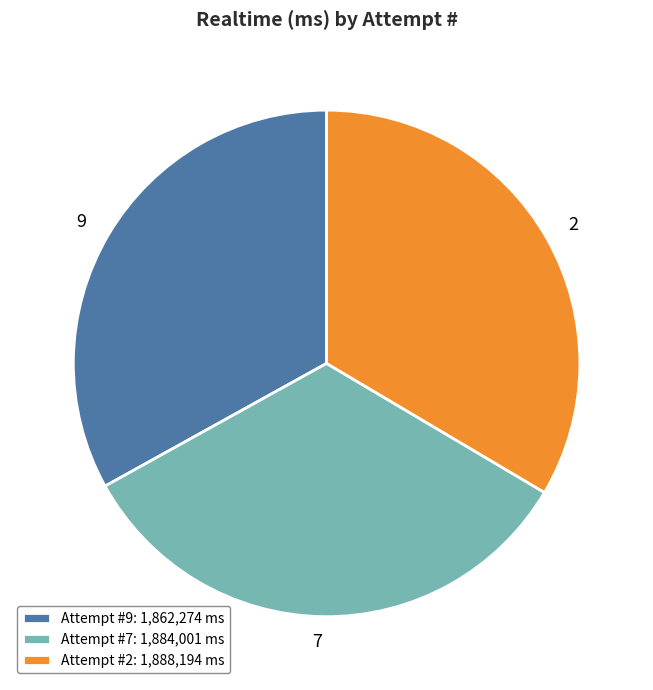

Is it true that 9 is 33% of the pie?

True